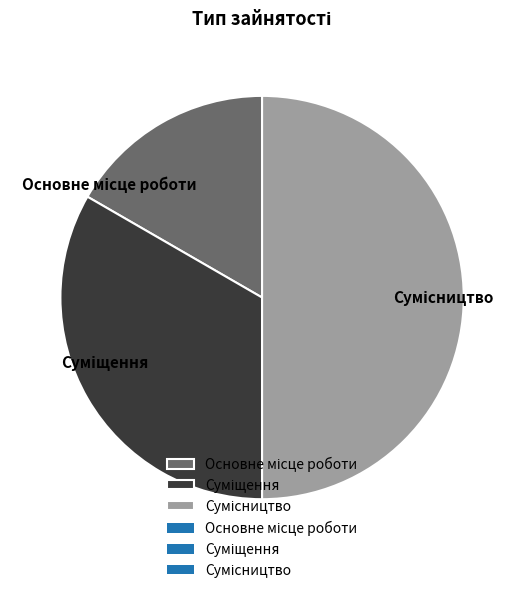

What portion of the pie excludes Основне місце роботи?

83.3%